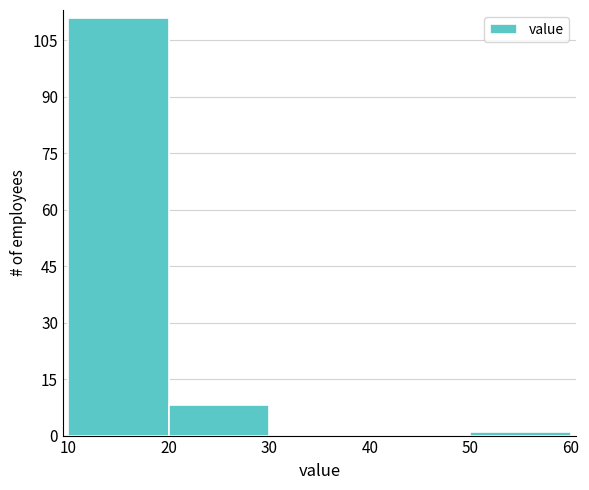

Reading left to right, transcribe this chart: for each bar, give the range it covers on the x-axis and its height. The values are not printed on the chart, so give them approximately, as read against the axis.

10 to 20: 112
20 to 30: 8
30 to 40: 0
40 to 50: 0
50 to 60: under 2